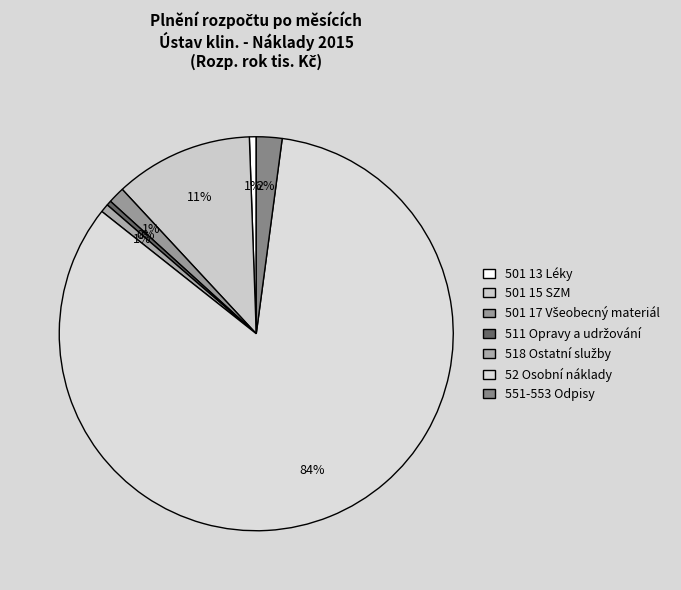

To the nearest percent, what portion does 501 13 Léky represent?

1%